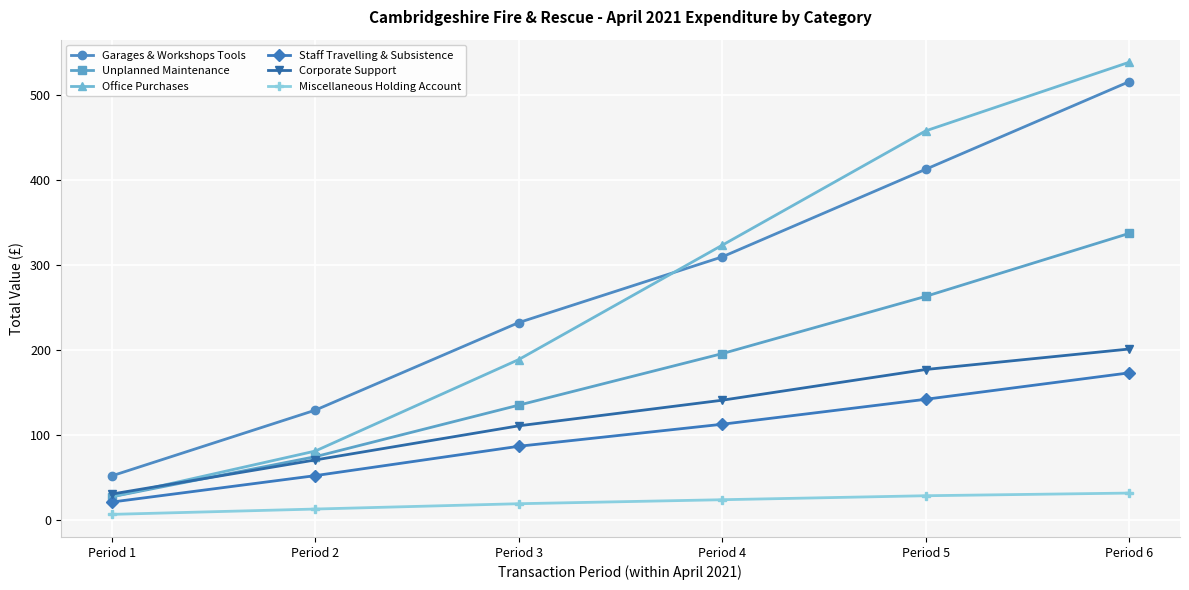

Does the chart have visible grid lines?

Yes